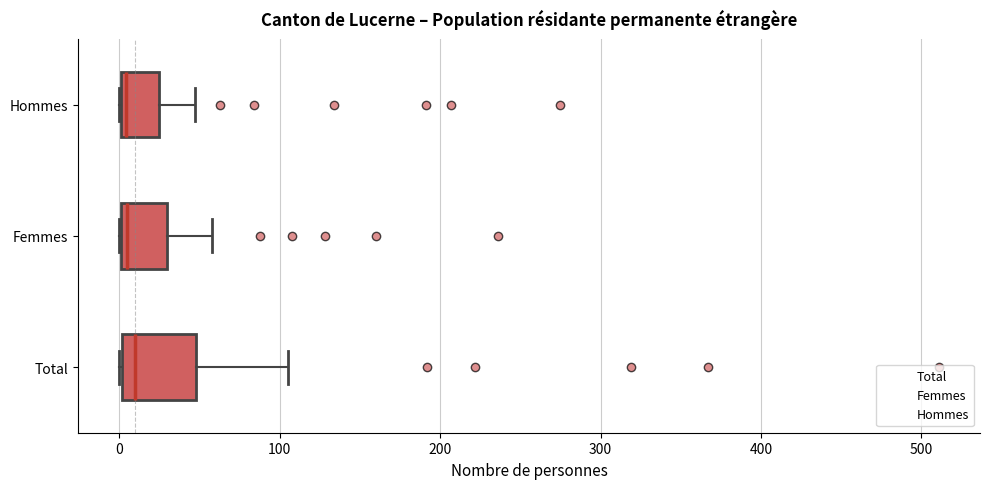

Reading bottom to top, read every box against the x-axis: the position of its median line, the range the box covers, and the ends of its whiskers. The values are not printed on the chart, so give them approximately, as read against the axis.

Total: median 10, box 0 to 50, whiskers 0 to 110
Femmes: median 10, box 0 to 30, whiskers 0 to 60
Hommes: median 0, box 0 to 30, whiskers 0 to 50